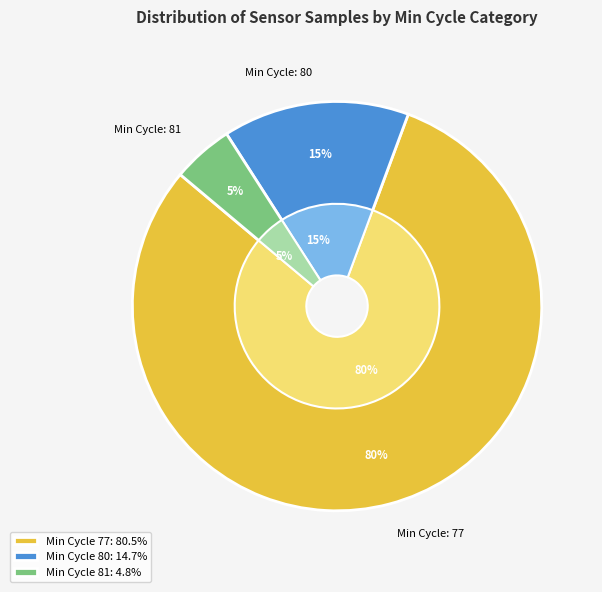

What is the ratio of the value at 77 to the value at 77?

1.0